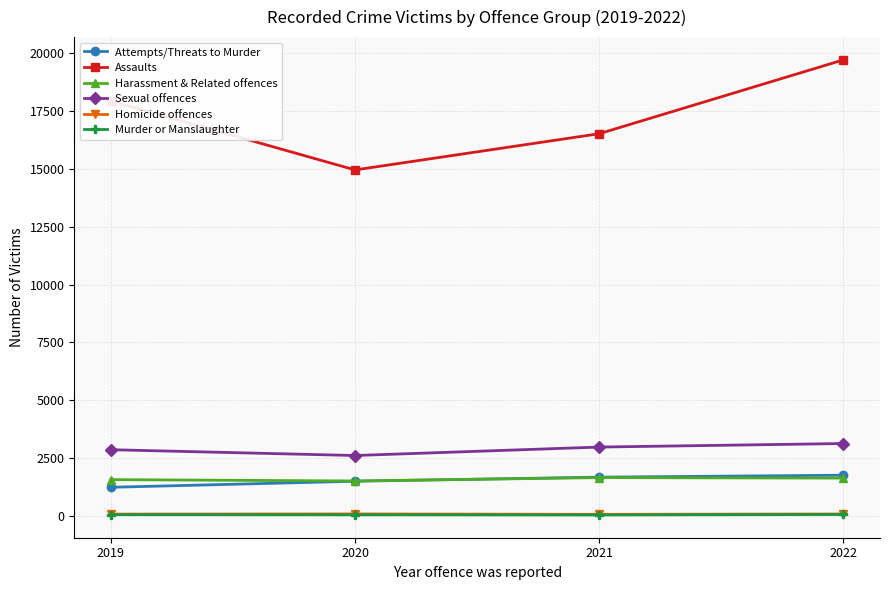

What is the lowest value of the Attempts/Threats to Murder series?

1224